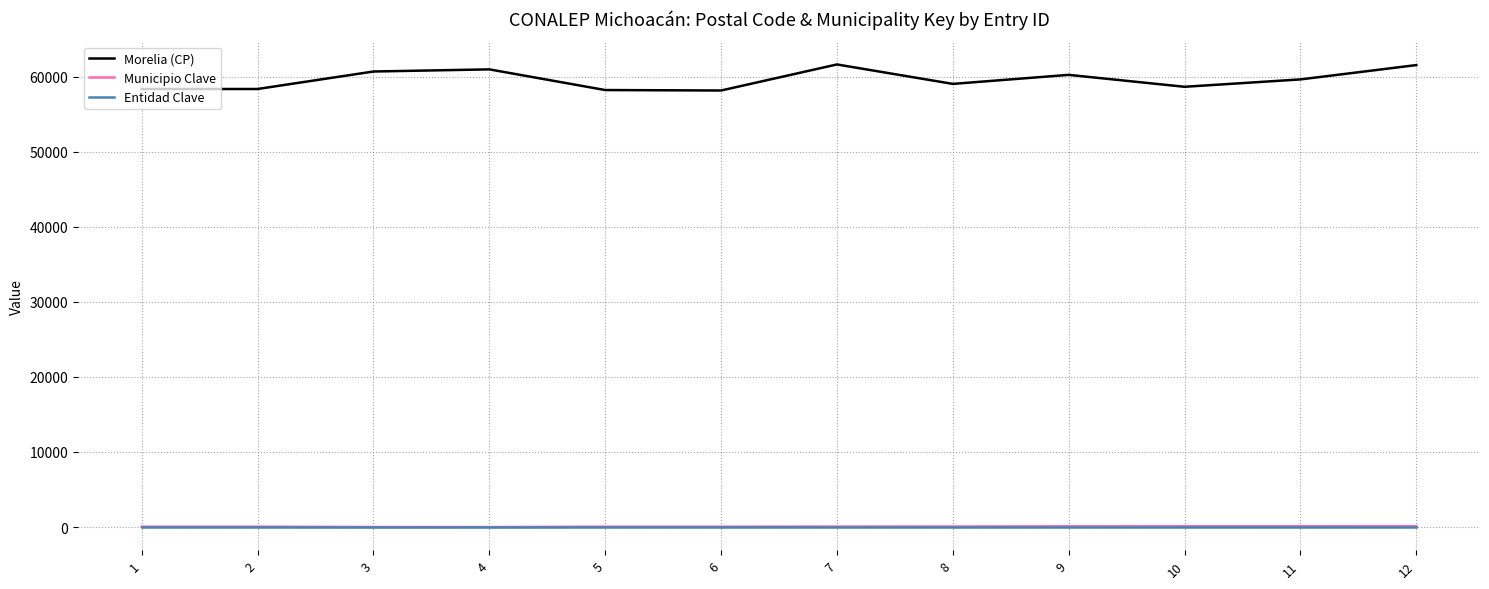

True or false: Municipio Clave and Morelia (CP) cross at least once.

False